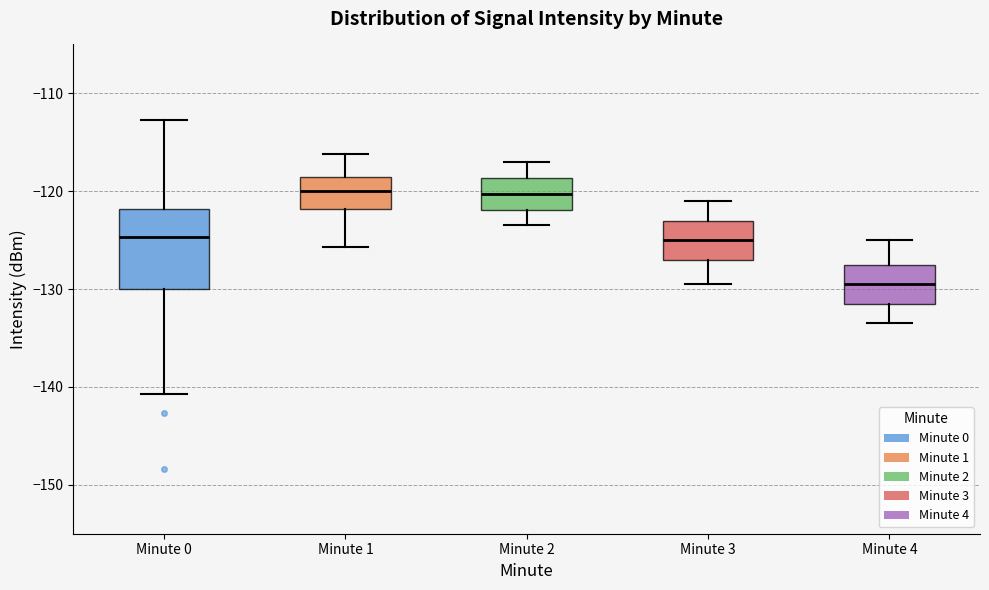

Where does the lower whisker of the box for Minute 0 end on the y-axis? The values are not printed on the chart, so give them approximately, as read against the axis.

-141